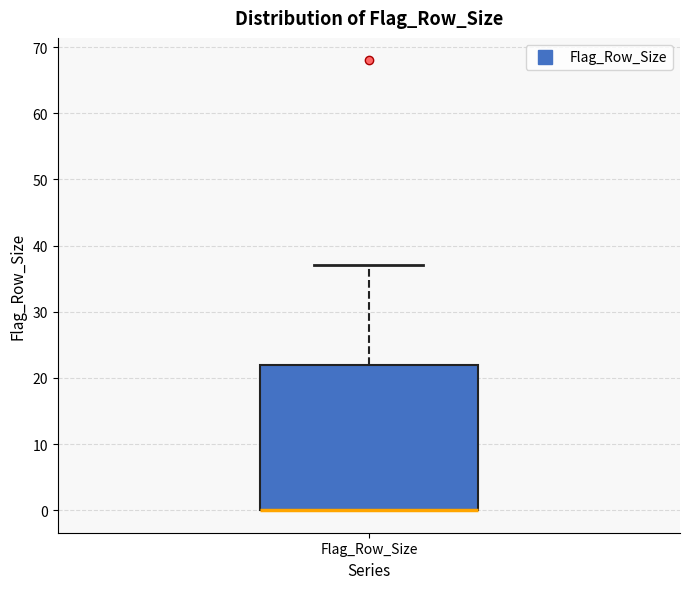

Where is the upper edge of the box for Flag_Row_Size on the y-axis? The values are not printed on the chart, so give them approximately, as read against the axis.

22